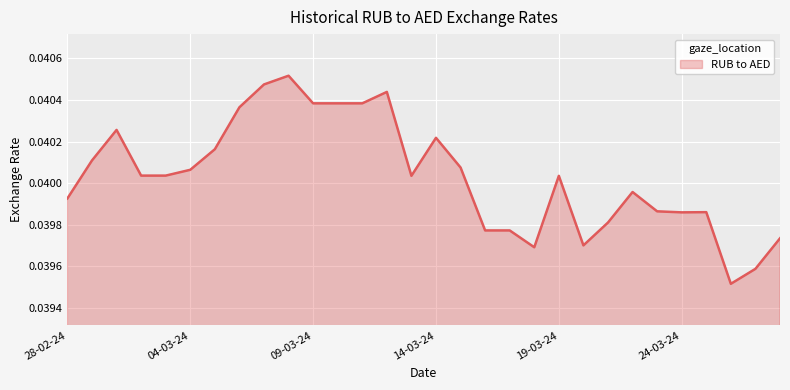

How many interior local valleys (lower than both neighbors) does the data have?

5